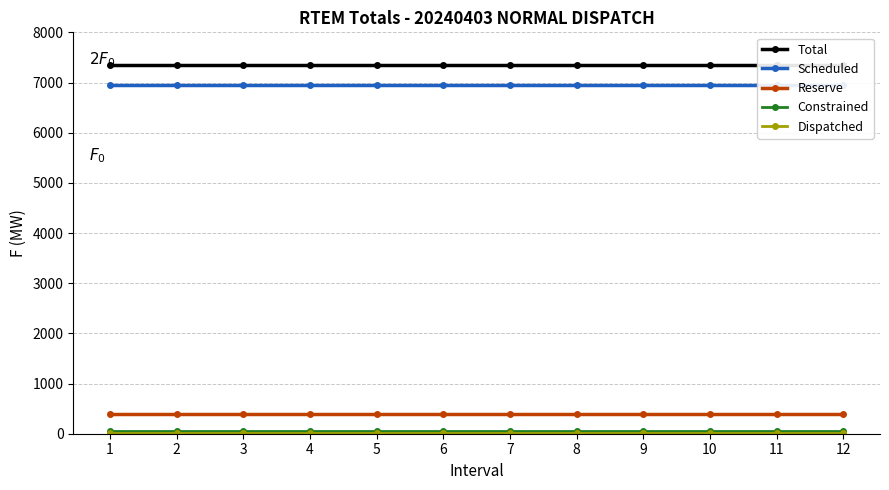

Reading right to left, list all the values displayed in this chart.

Total: 7358.7	7358.7	7358.7	7358.7	7358.7	7358.7	7358.7	7358.7	7358.7	7358.7	7358.7	7358.7
Scheduled: 6960.0	6960.0	6960.0	6960.0	6960.0	6960.0	6960.0	6960.0	6960.0	6960.0	6960.0	6960.0
Reserve: 398.7	398.7	398.7	398.7	398.7	398.7	398.7	398.7	398.7	398.7	398.7	398.7
Constrained: 48.3	48.3	48.3	48.3	48.3	48.3	48.3	48.3	48.3	48.3	48.3	48.3
Dispatched: 4.7	4.7	4.7	4.7	4.7	4.7	4.7	4.7	4.7	4.7	4.7	4.7